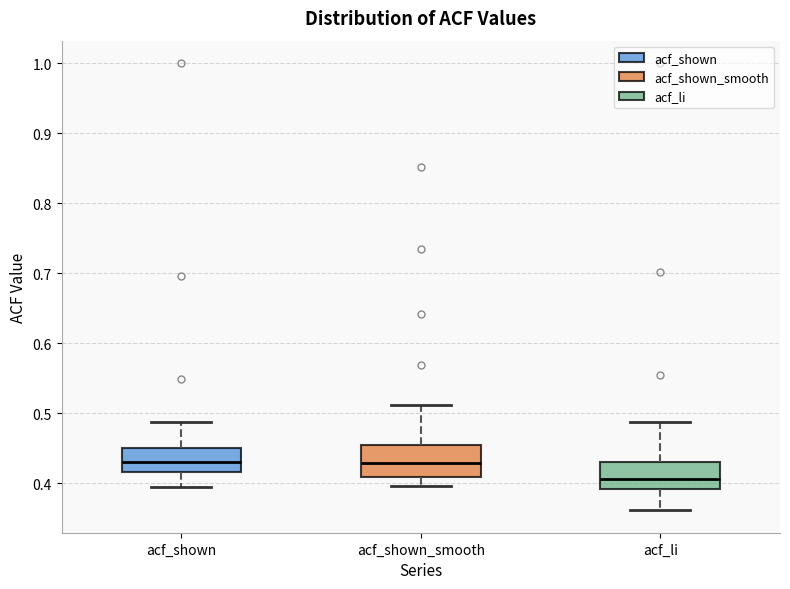

Where does the lower whisker of the box for acf_shown end on the y-axis? The values are not printed on the chart, so give them approximately, as read against the axis.

0.39